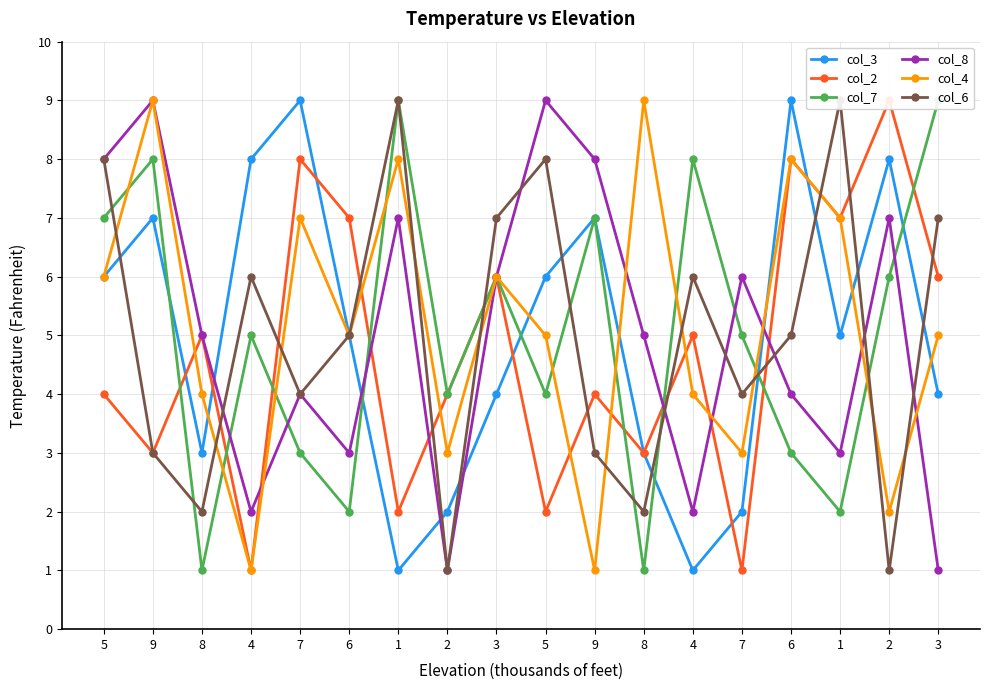

What is the difference between the second highest and second lowest values in the col_3 series?

8